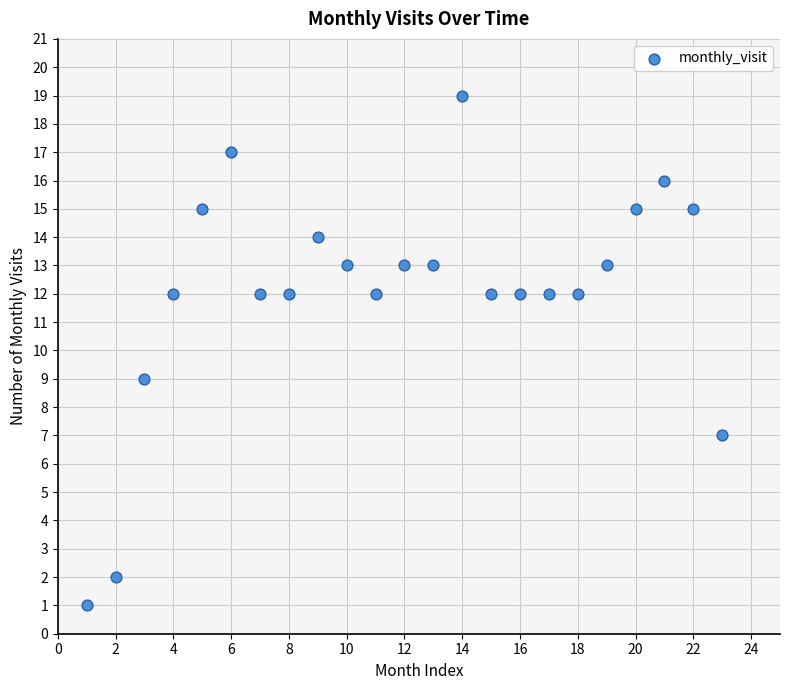

What is the range of Y values (max minus min)?

18